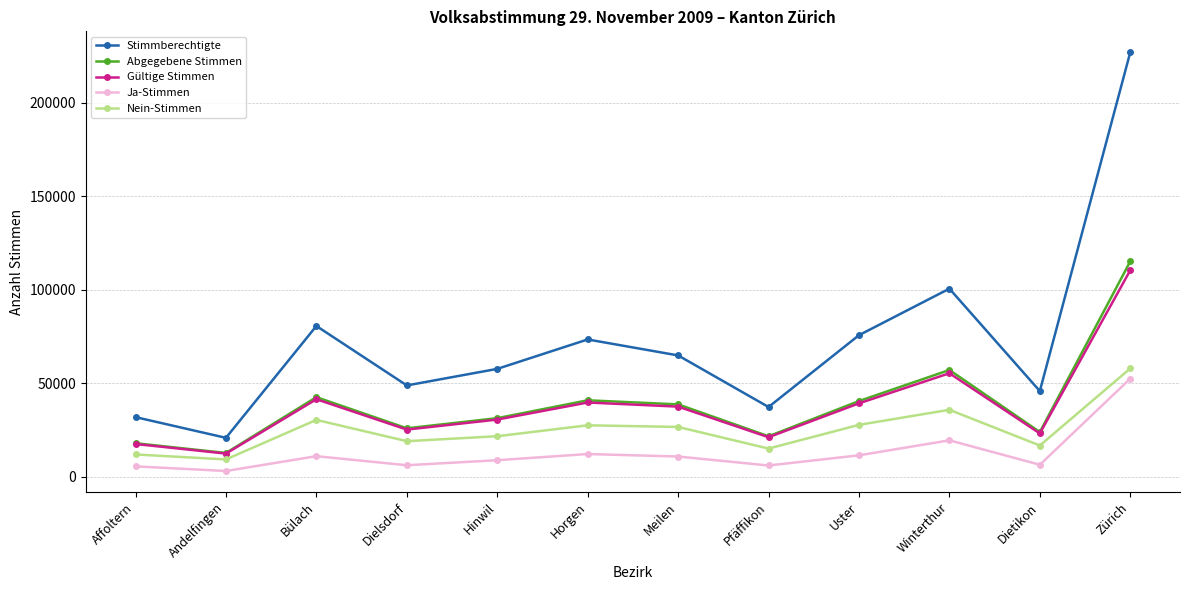

The value of Abgegebene Stimmen at Uster is 14261. True or false?

False